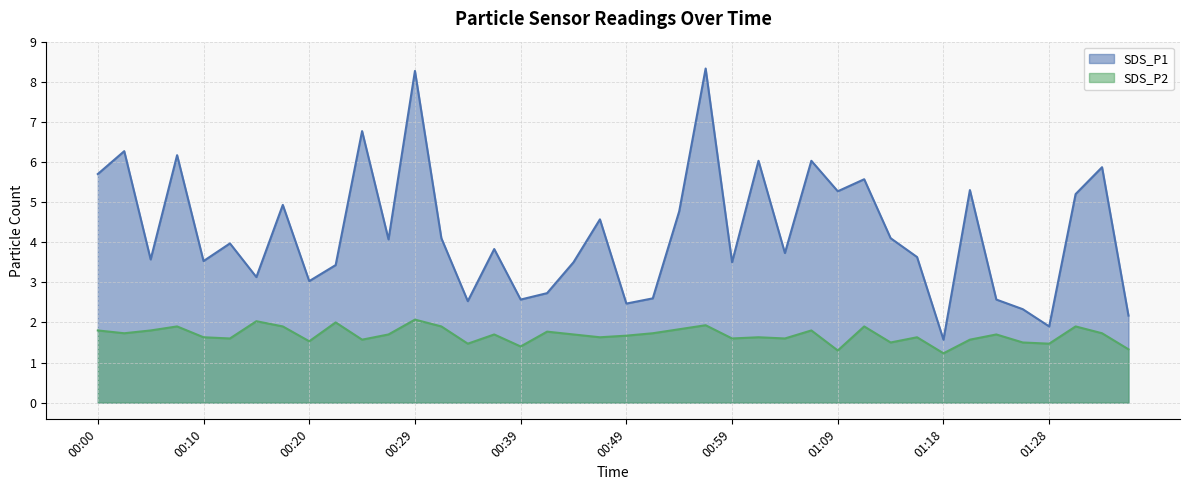

Where is the first local maximum for SDS_P2?

00:07